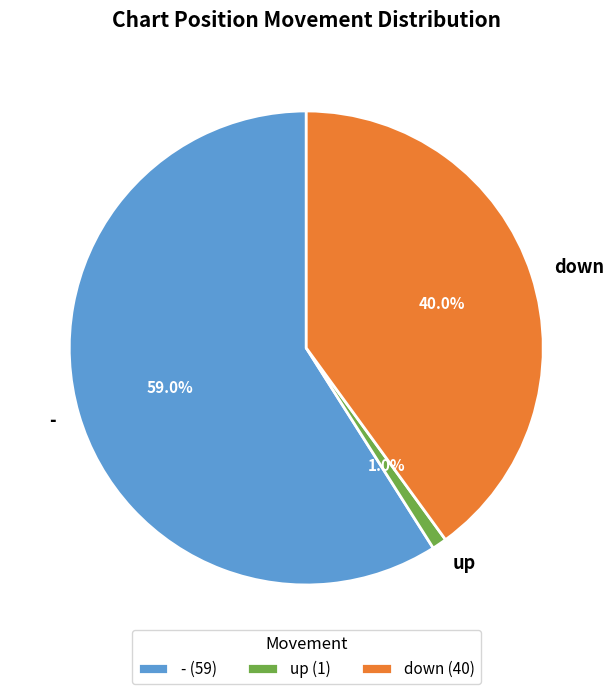

Which has a higher value, down or -?

-